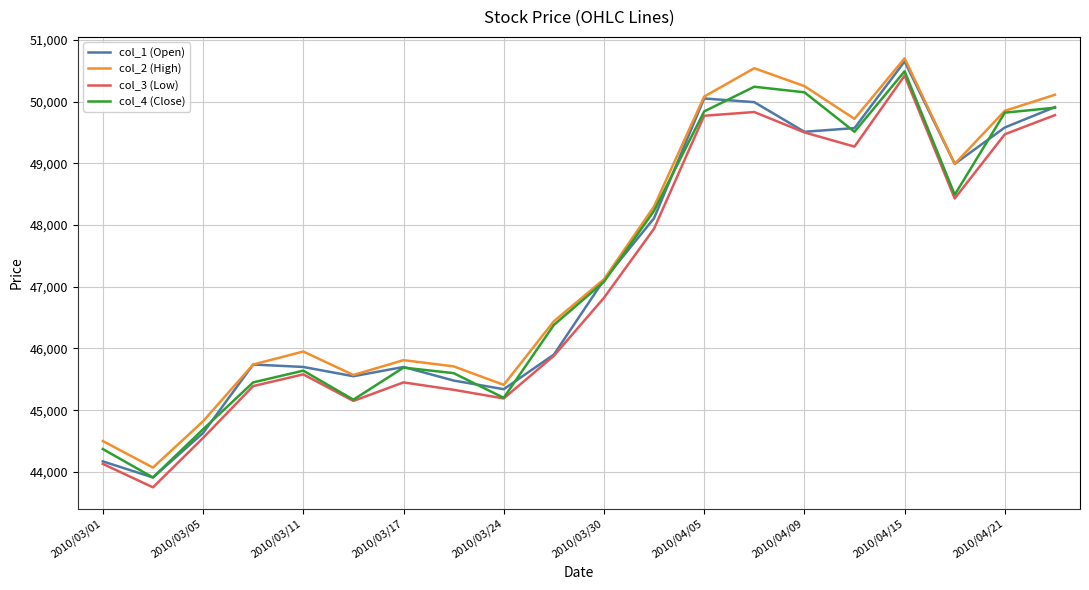

What is the greatest value displayed?

50700